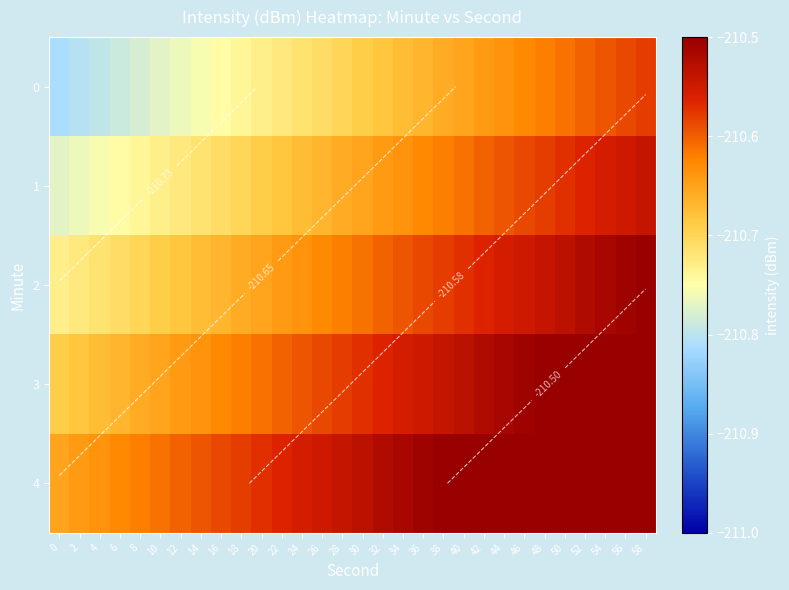

Is it true that 4 equals -210.5 at 28?

True